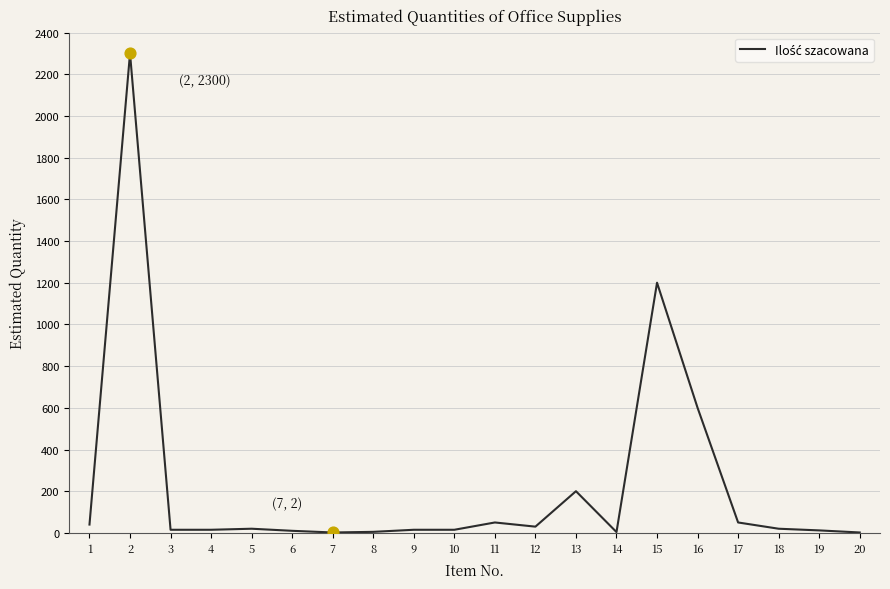

Between 11 and 9, which is larger?

11